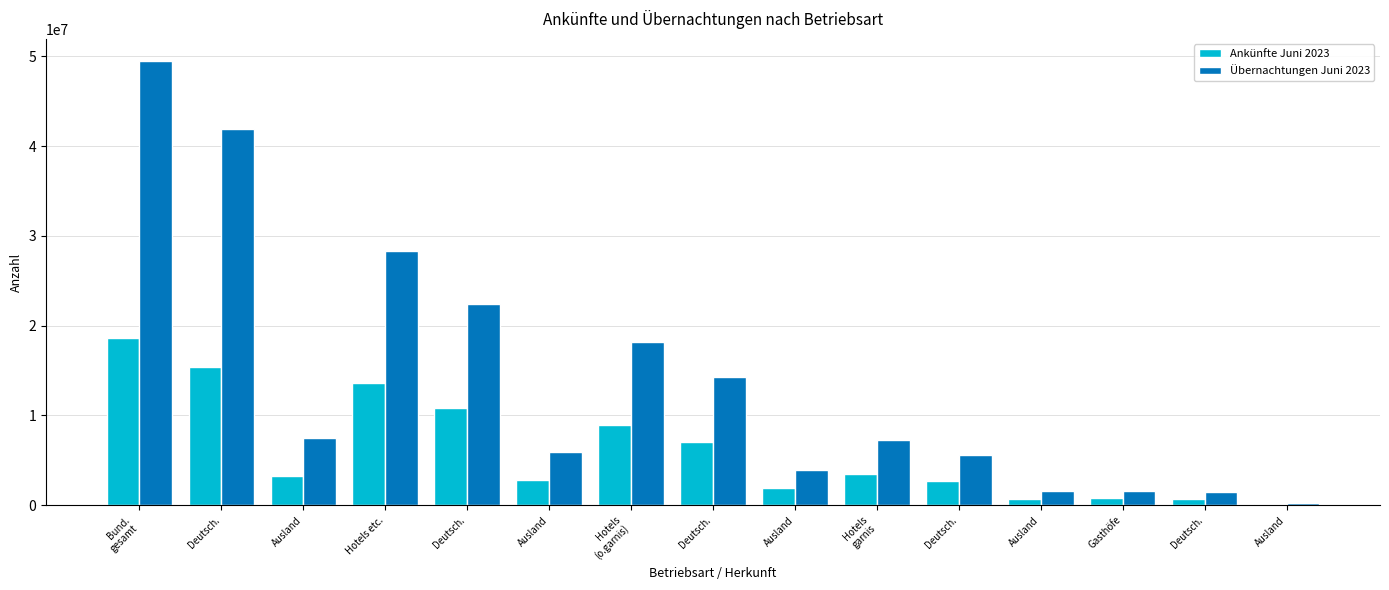

At how many categories does at least one series exceed 45817017?

1